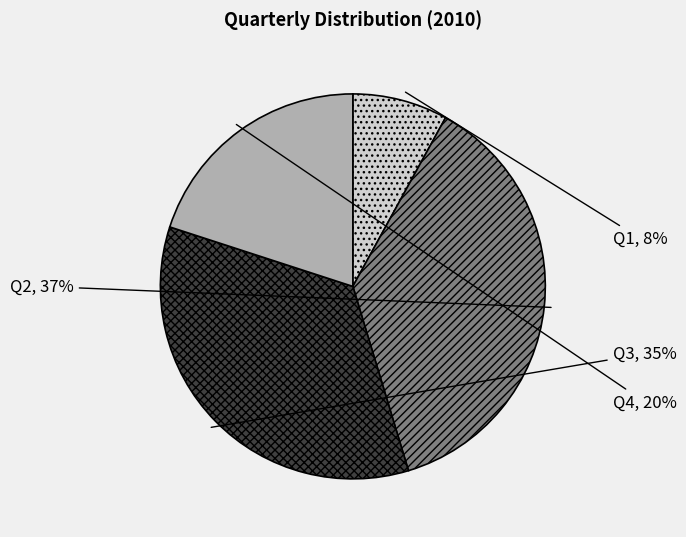

True or false: Q2 accounts for 37% of the total.

True